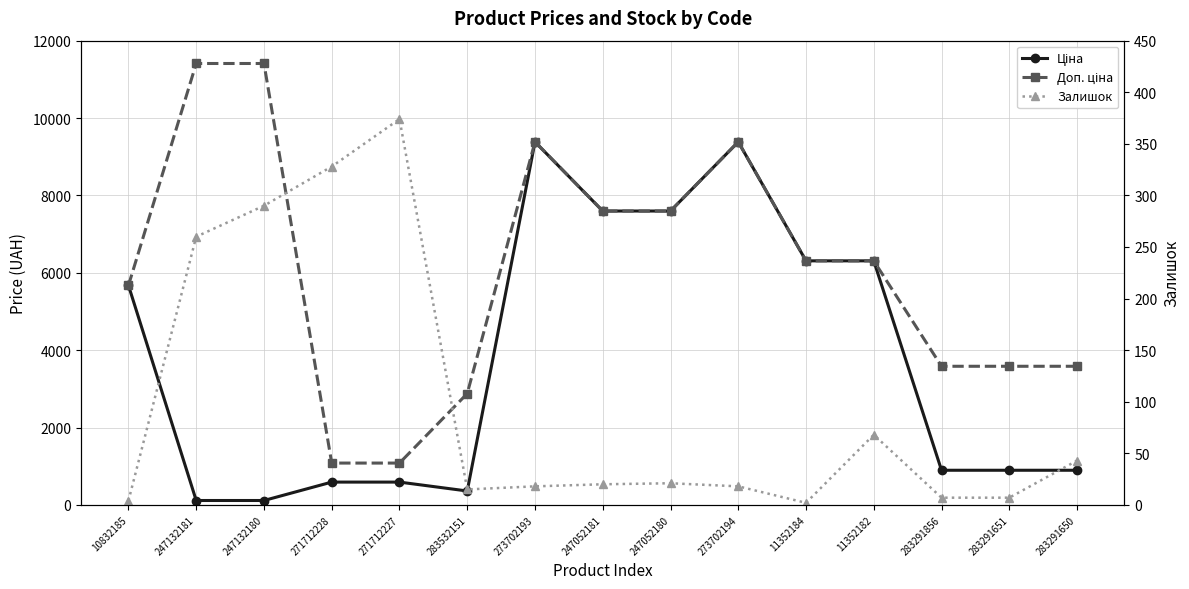

True or false: Ціна and Залишок intersect in this chart.

True